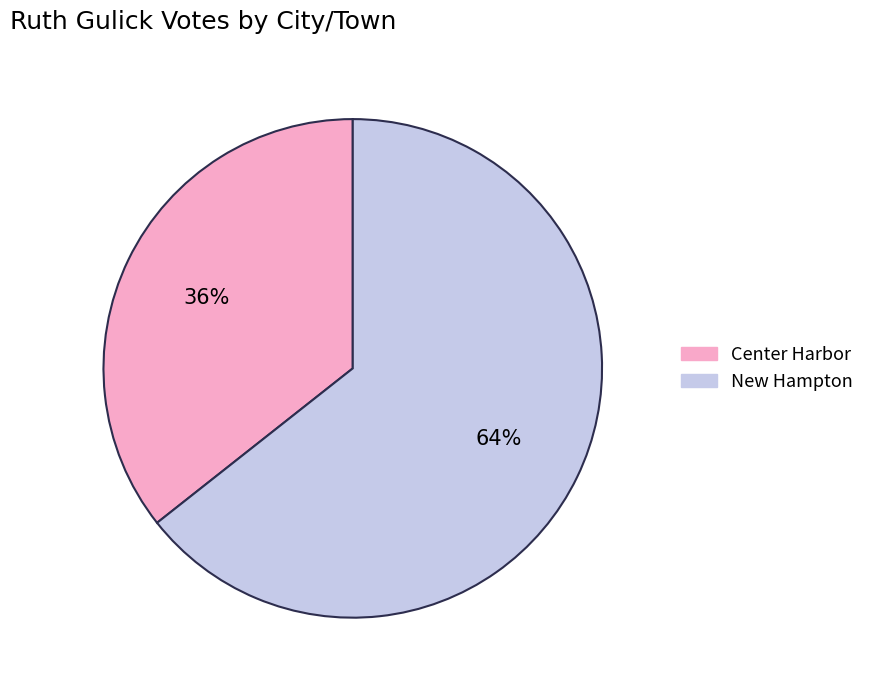

How many segments does this pie chart have?

2